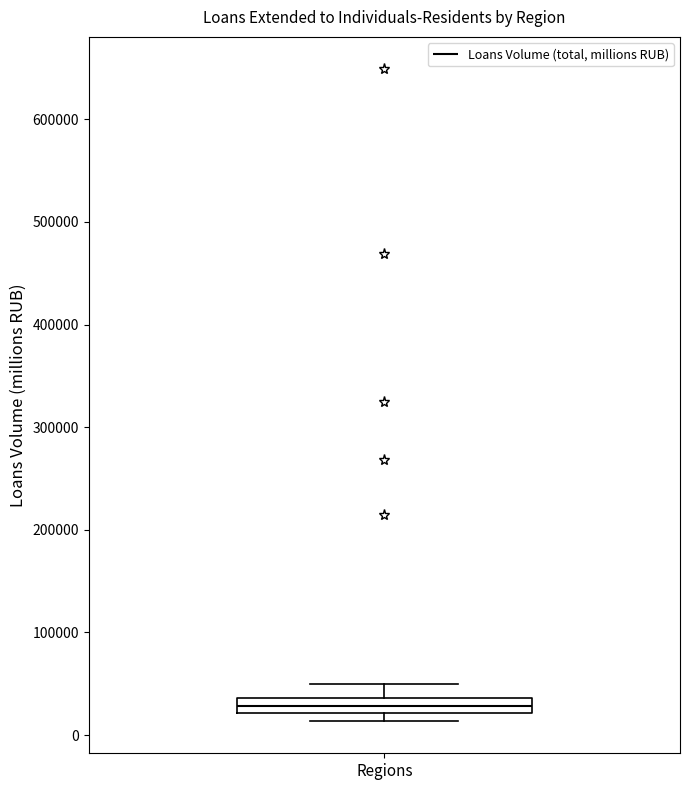

Where does the median line of the box for Regions sit on the y-axis? The values are not printed on the chart, so give them approximately, as read against the axis.

30000